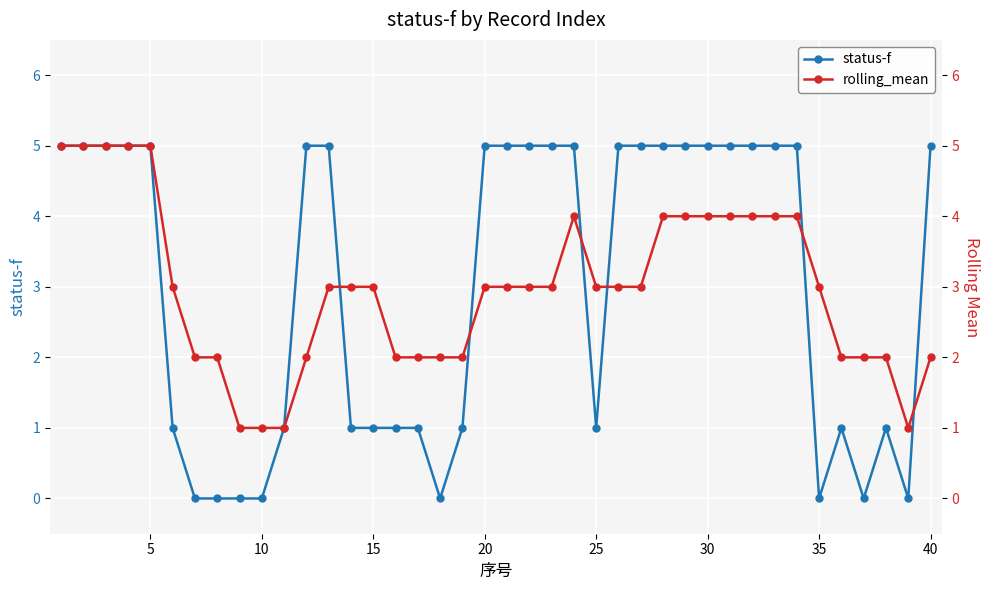

At 17, list the series in order from largest to smallest.

rolling_mean, status-f